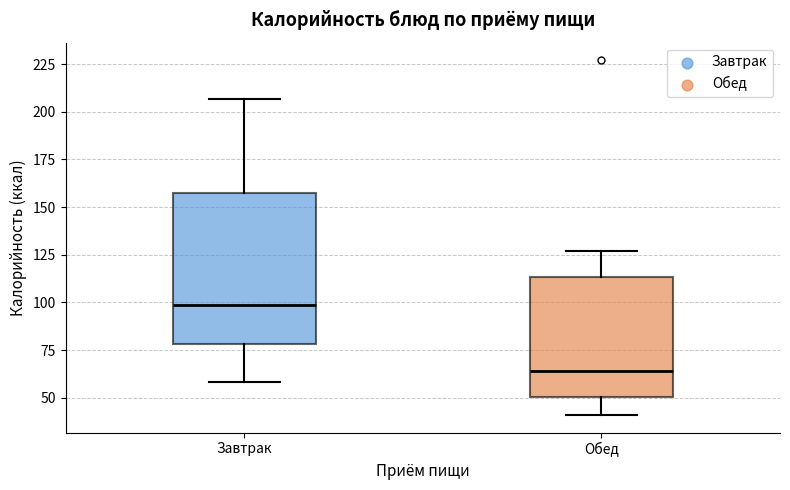

Reading left to right, read every box against the y-axis: the position of its median line, the range the box covers, and the ends of its whiskers. The values are not printed on the chart, so give them approximately, as read against the axis.

Завтрак: median 100, box 80 to 155, whiskers 60 to 205
Обед: median 65, box 50 to 115, whiskers 40 to 125